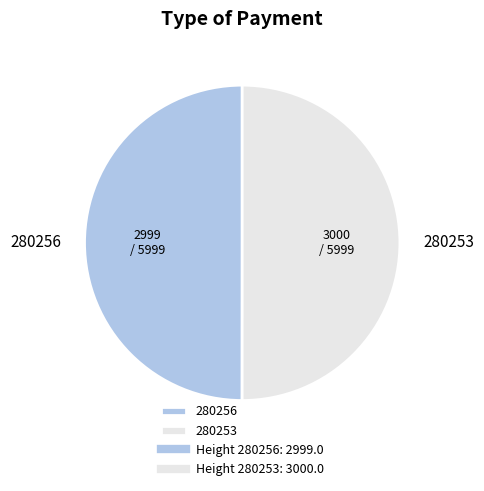

What is the ratio of the value at 280253 to the value at 280256?

1.0